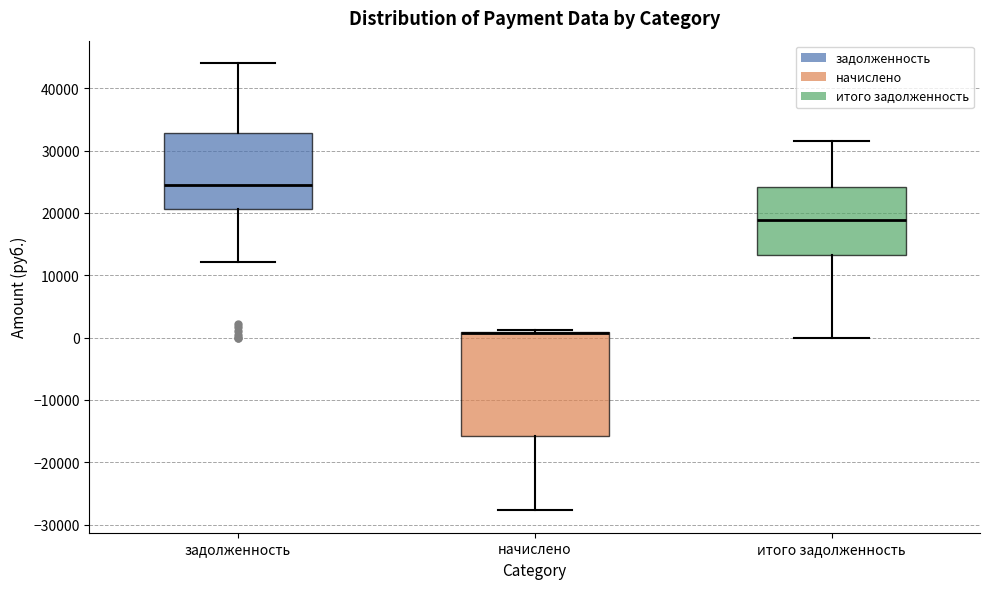

Which box is the tallest, from its lower edge to its upper edge?

начислено